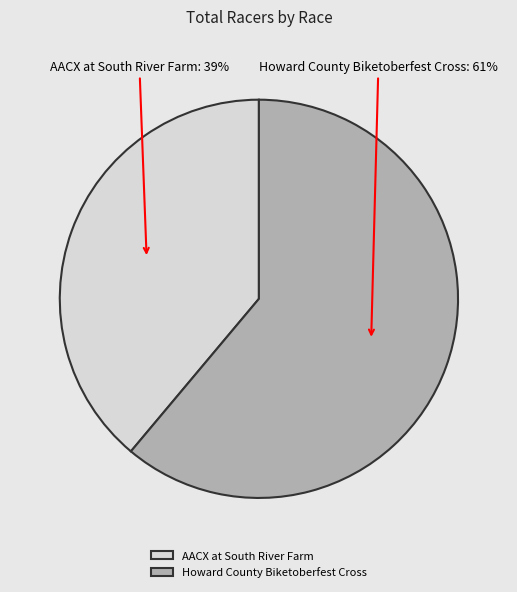

Is Howard County Biketoberfest Cross the majority of the pie?

Yes